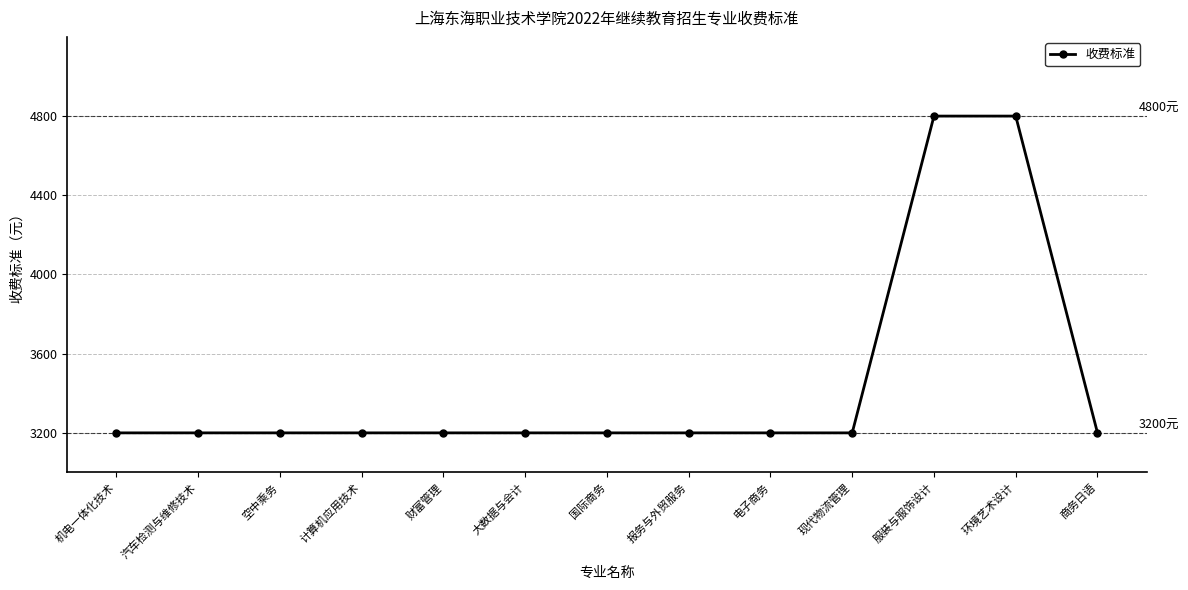

What value does the data have at 国际商务, to the nearest 10?

3200